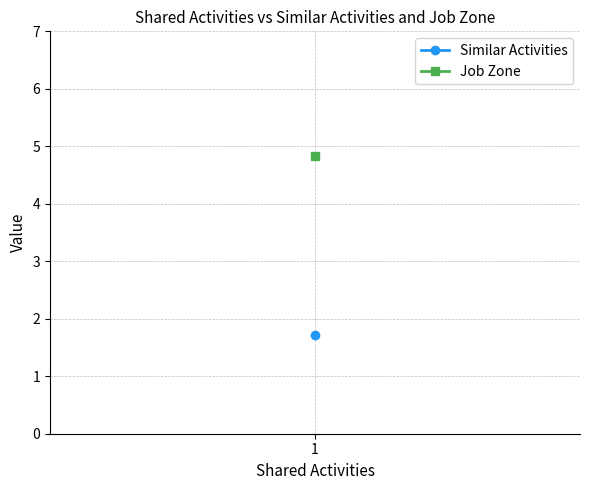

Where is the first local minimum for Job Zone?

1